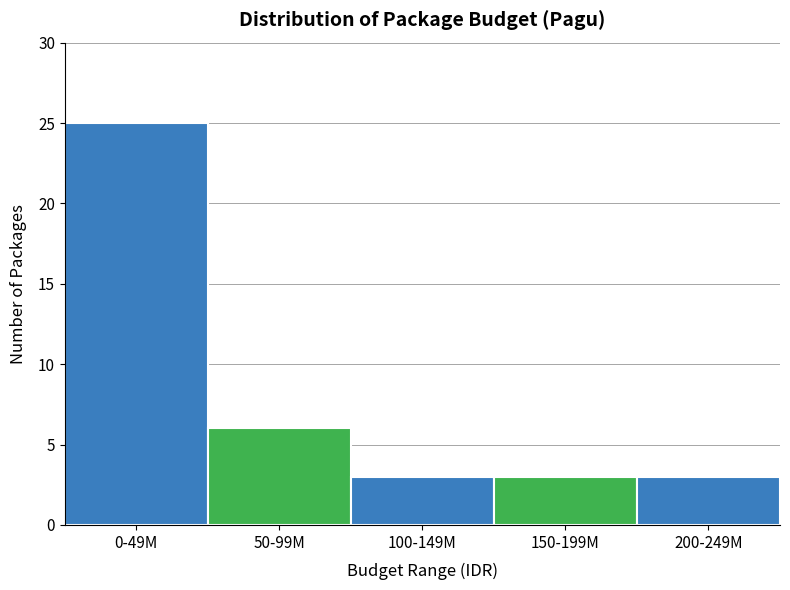

Reading left to right, list all the values displayed in this chart.

0-49M=25	50-99M=6	100-149M=3	150-199M=3	200-249M=3